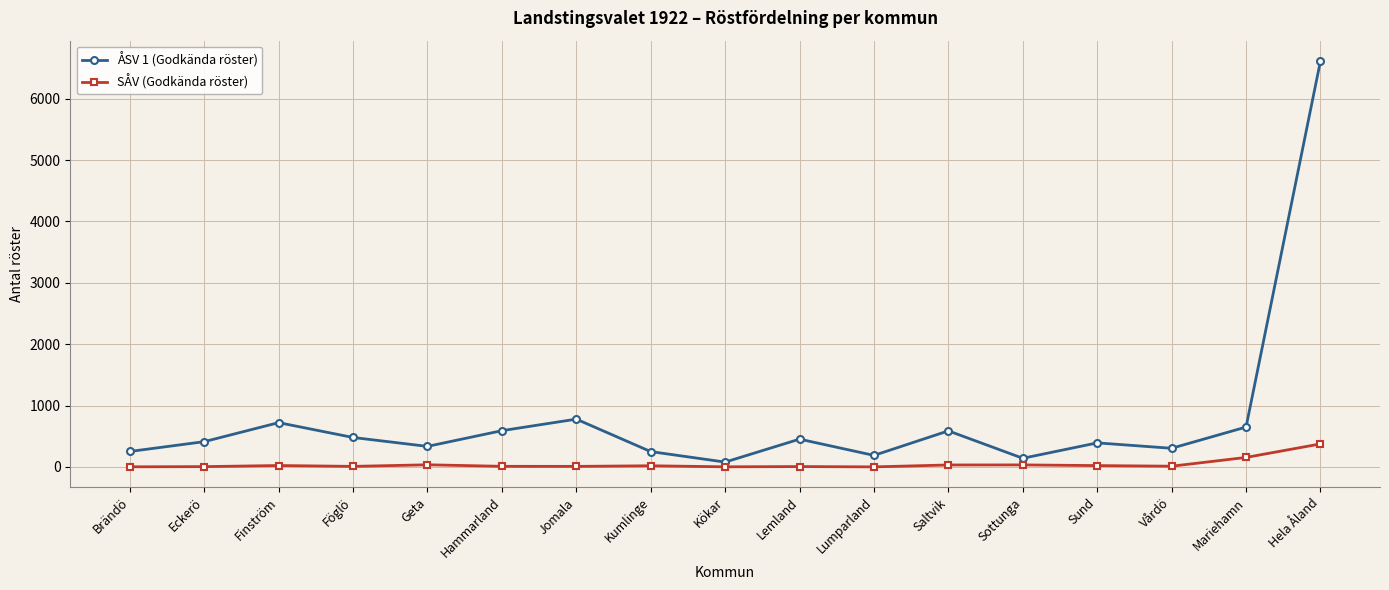

True or false: ÅSV 1 (Godkända röster) and SÅV (Godkända röster) cross at least once.

False